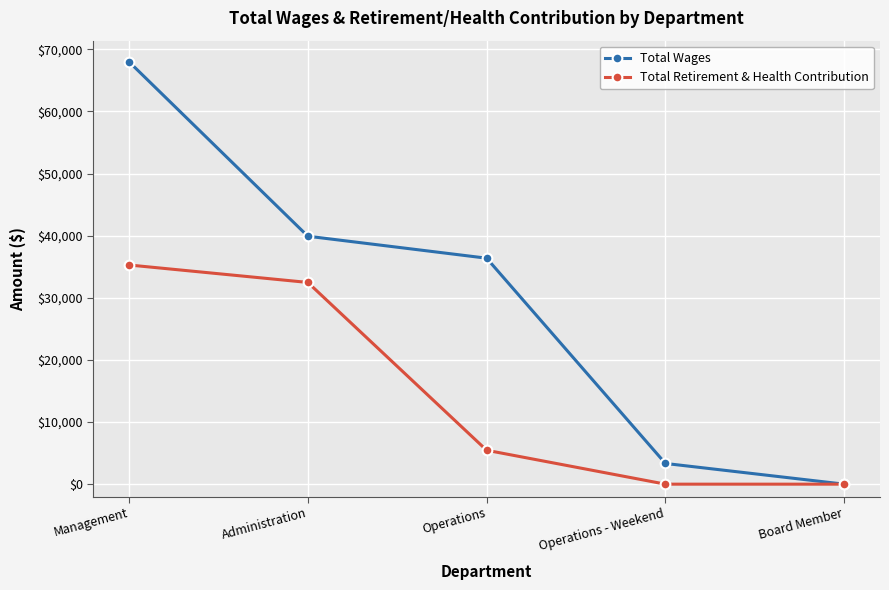

How many distinct data groups are displayed?

2